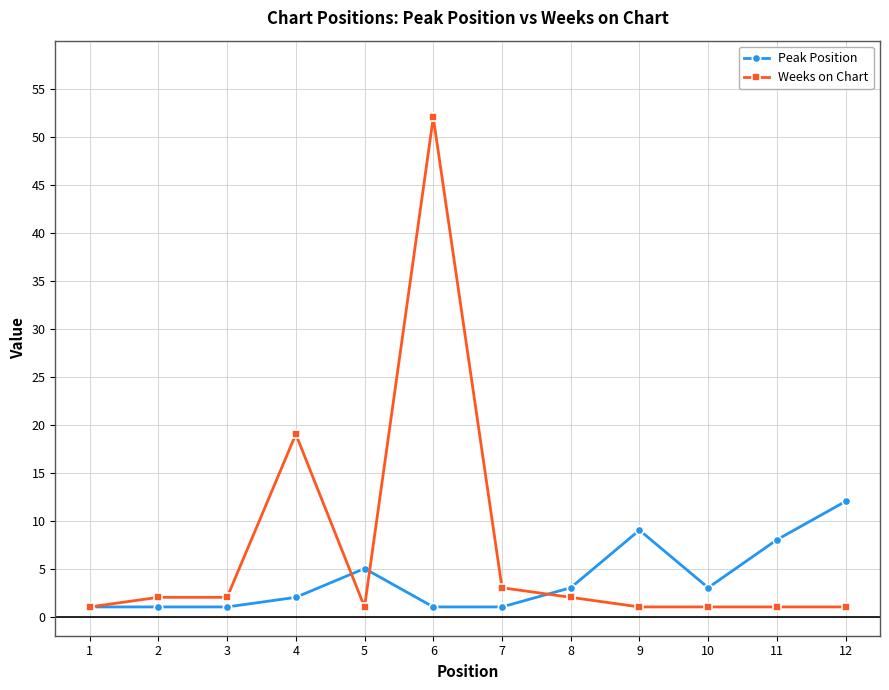

True or false: Weeks on Chart and Peak Position cross at least once.

True